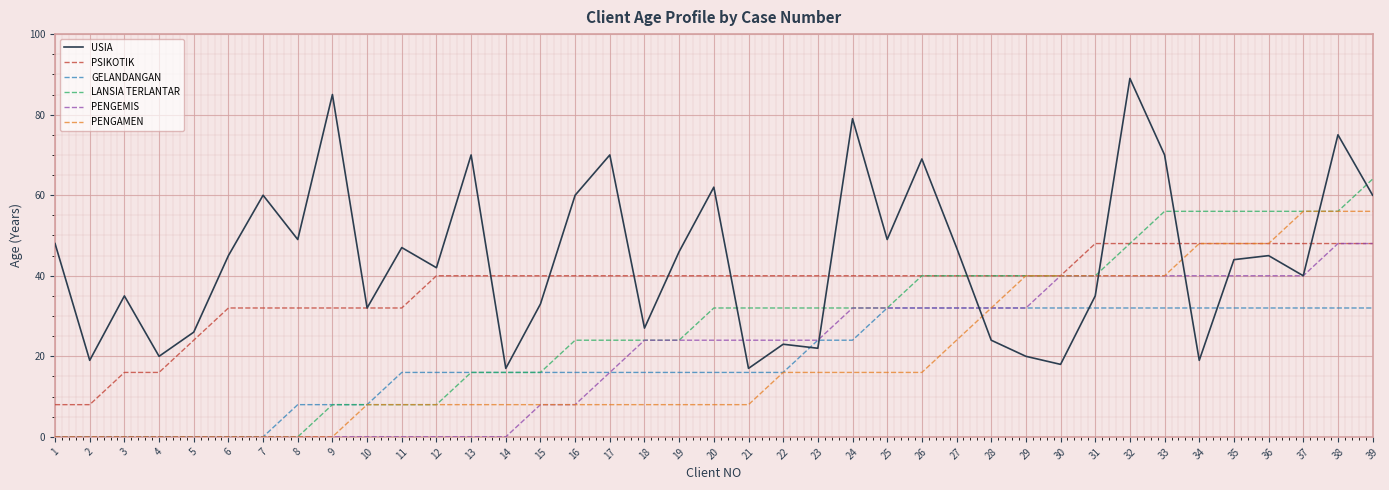

Is the value of GELANDANGAN at 34 greater than the value of LANSIA TERLANTAR at 37?

No